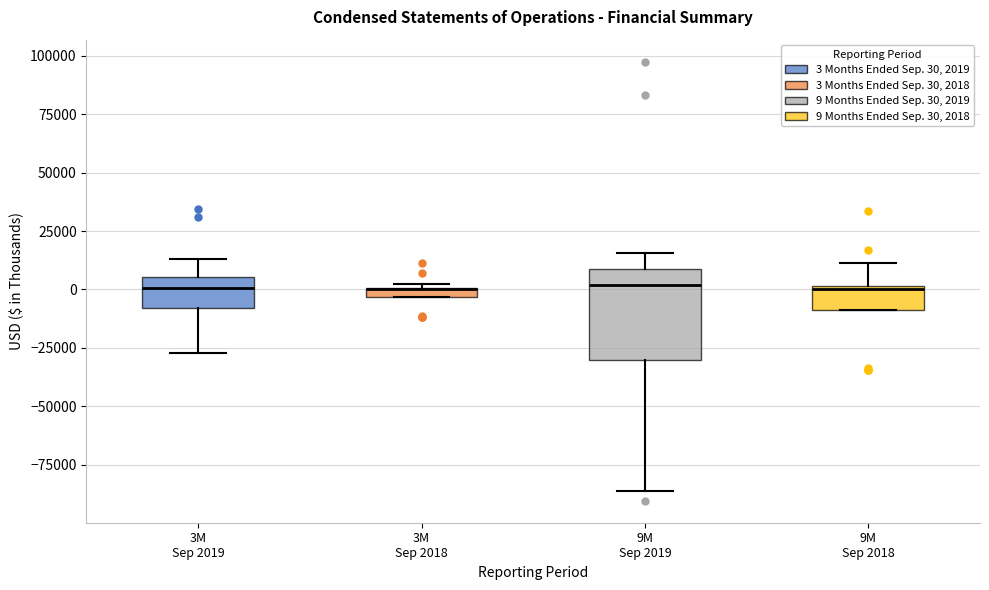

Comparing the boxes themselves (not the whiskers), which one is the tallest?

9M Sep 2019